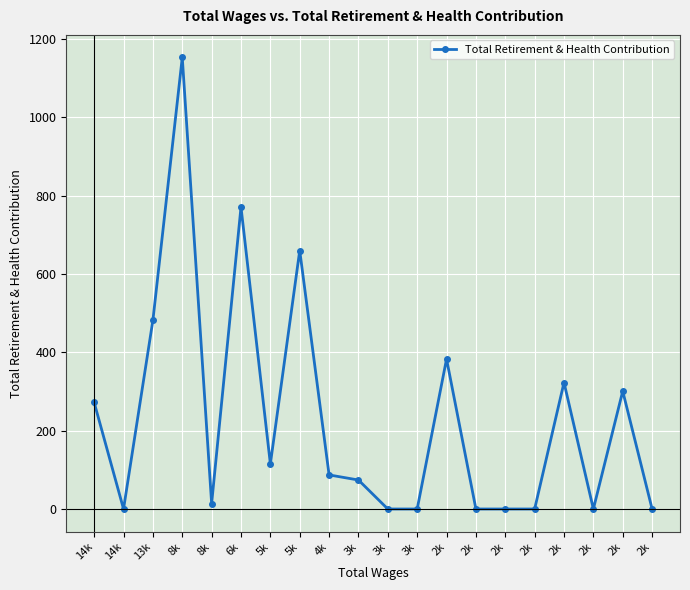

Which has a higher value, 8k or 3k?

8k